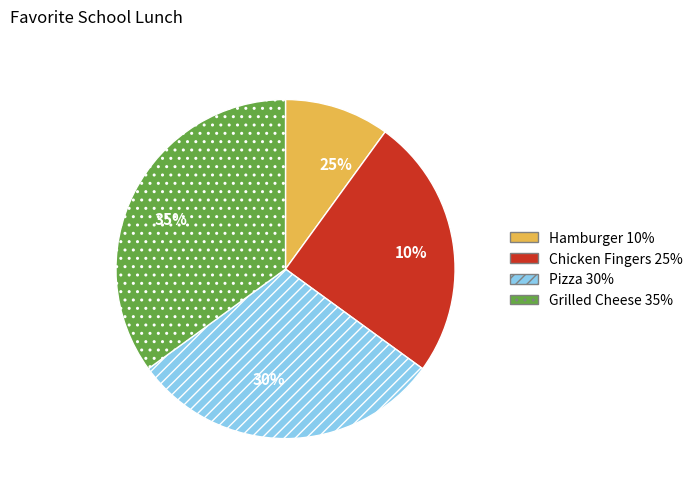

Count the number of slices in the pie.

4